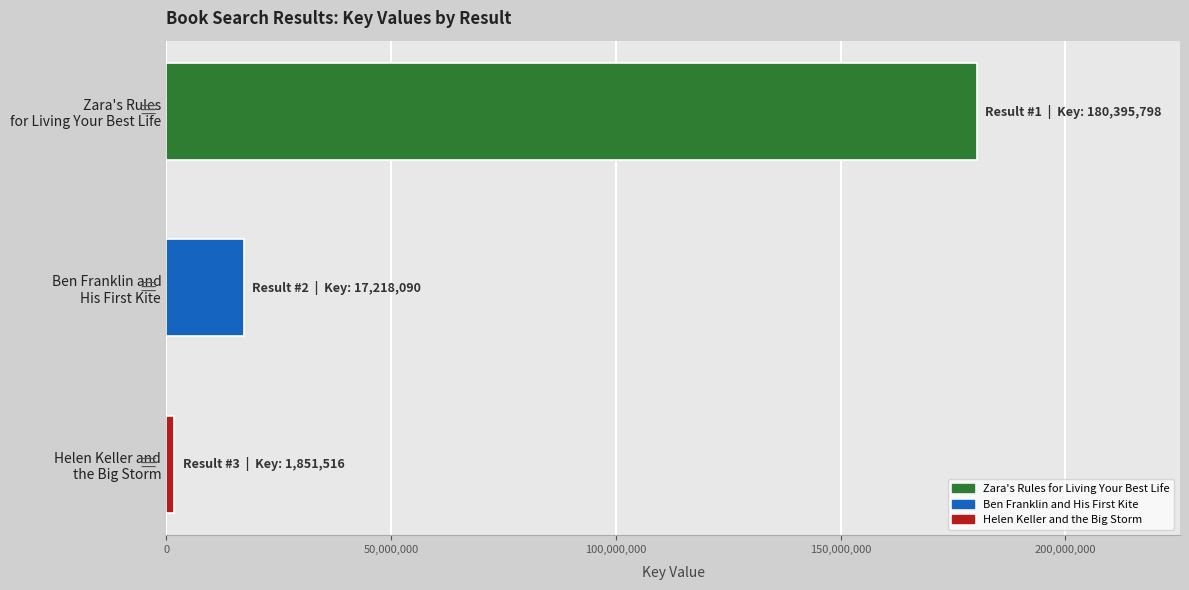

What is the difference between the maximum and second lowest values?

163177708